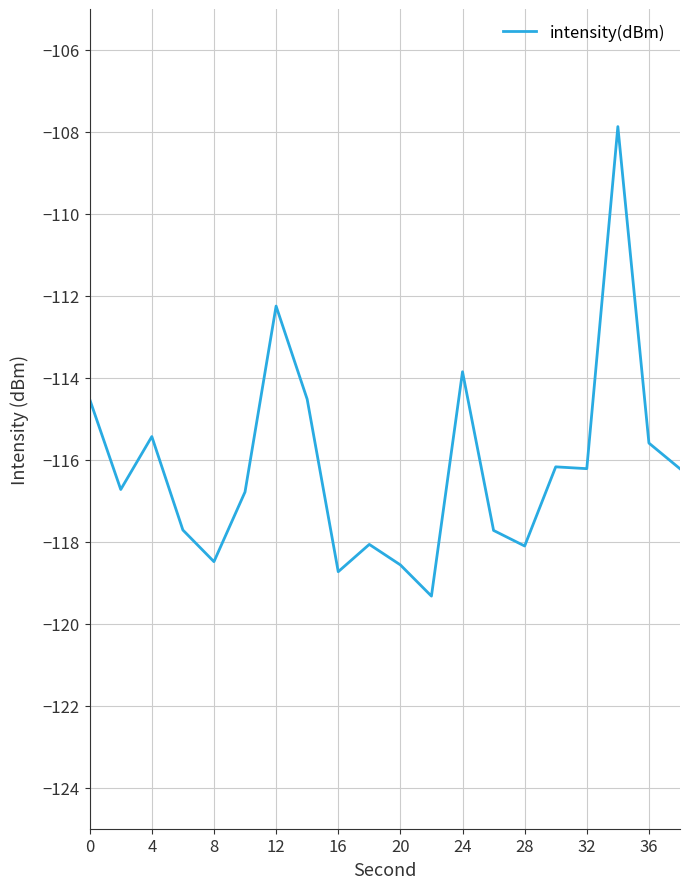

What is the smallest value displayed?

-119.3